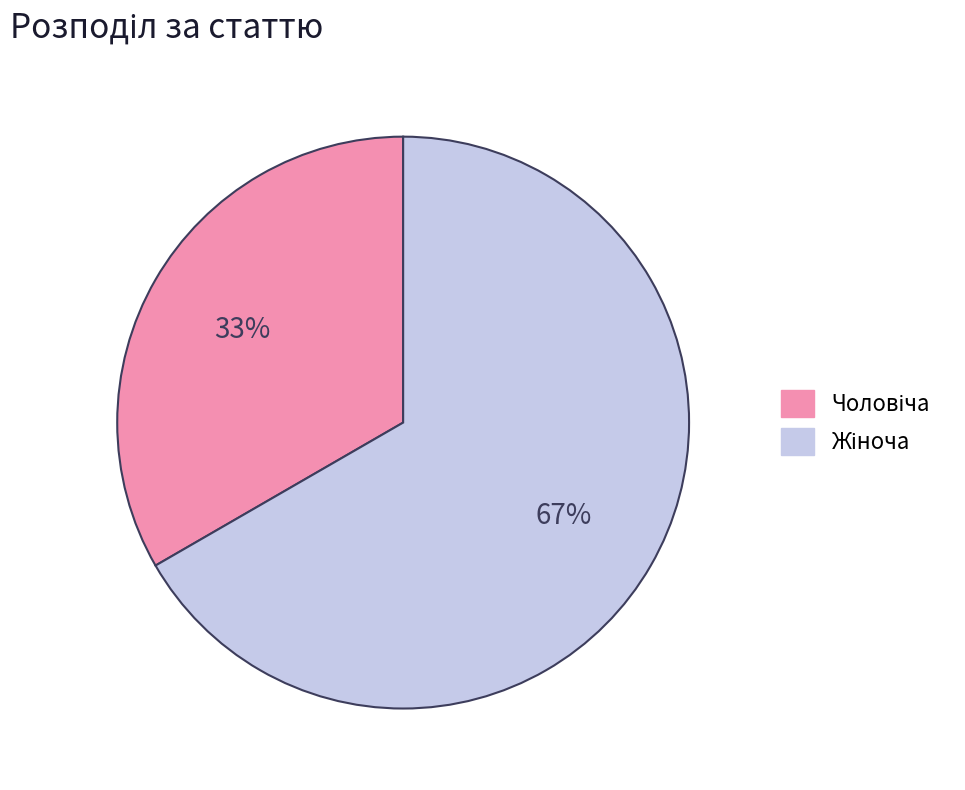

To the nearest percent, what is the average slice percentage?

50%